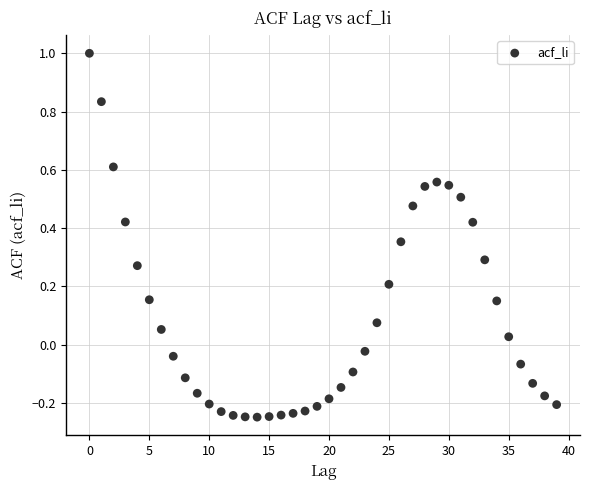

What is the range of Y values (max minus min)?

1.2